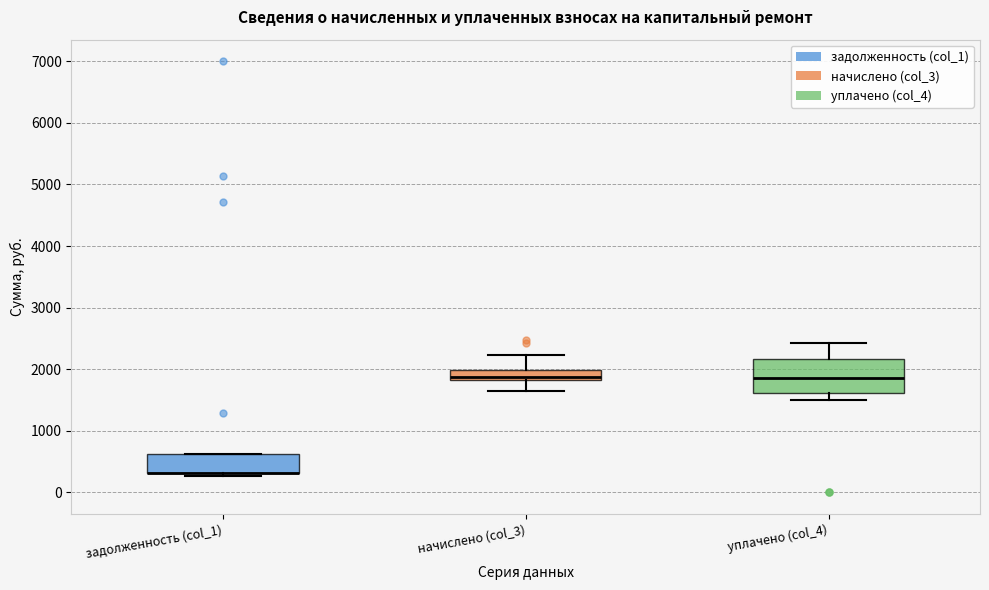

Where does the lower whisker of the box for уплачено (col_4) end on the y-axis? The values are not printed on the chart, so give them approximately, as read against the axis.

1500